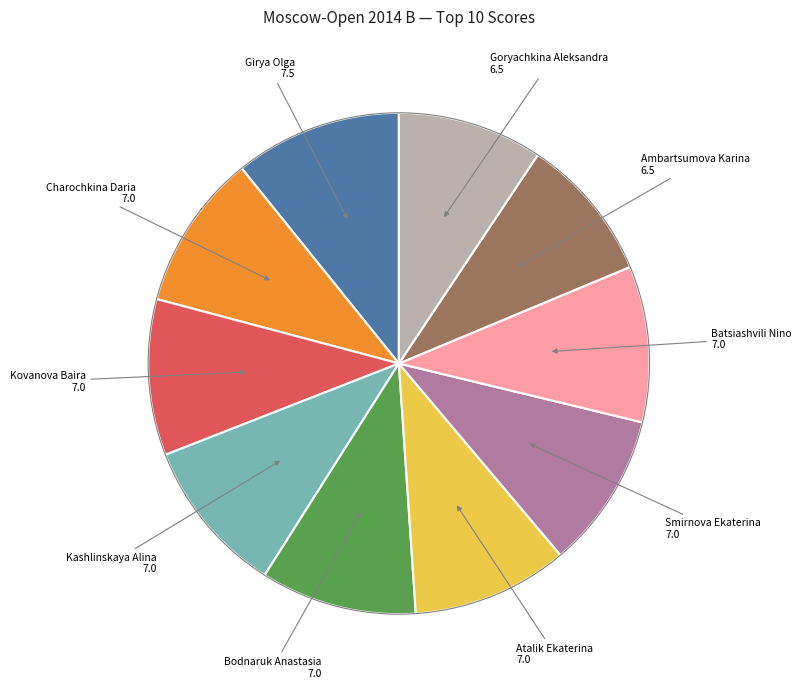

Is there a majority slice in this chart?

No